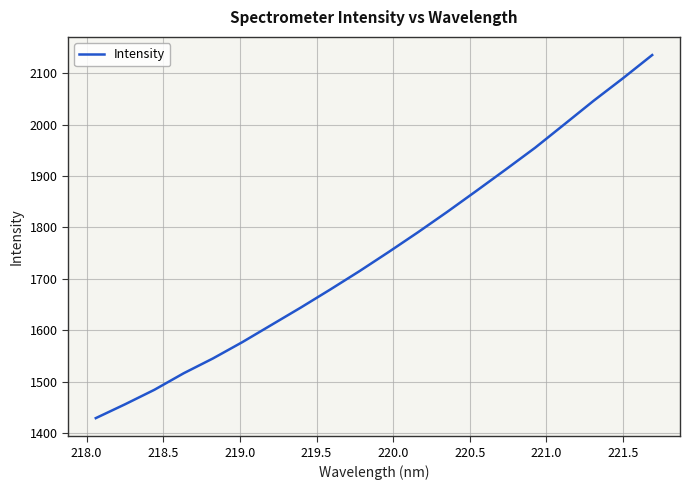

What is the smallest value displayed?

1428.9